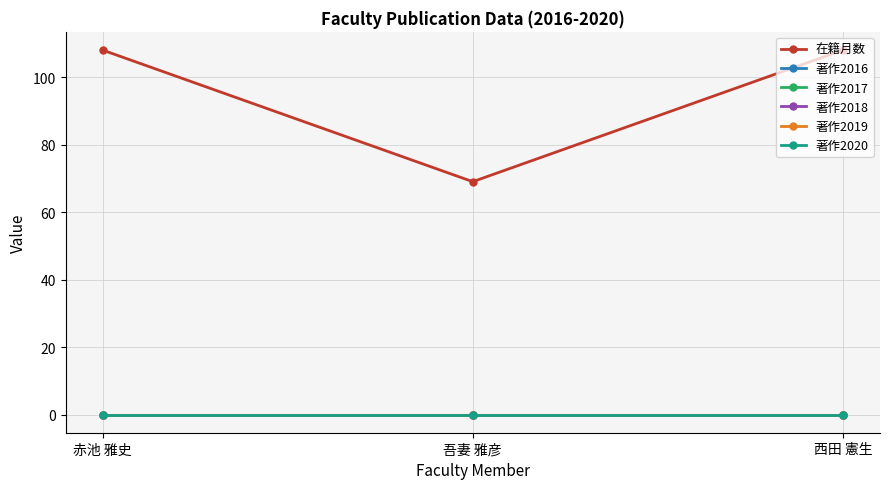

What is the maximum value shown in the chart?

108